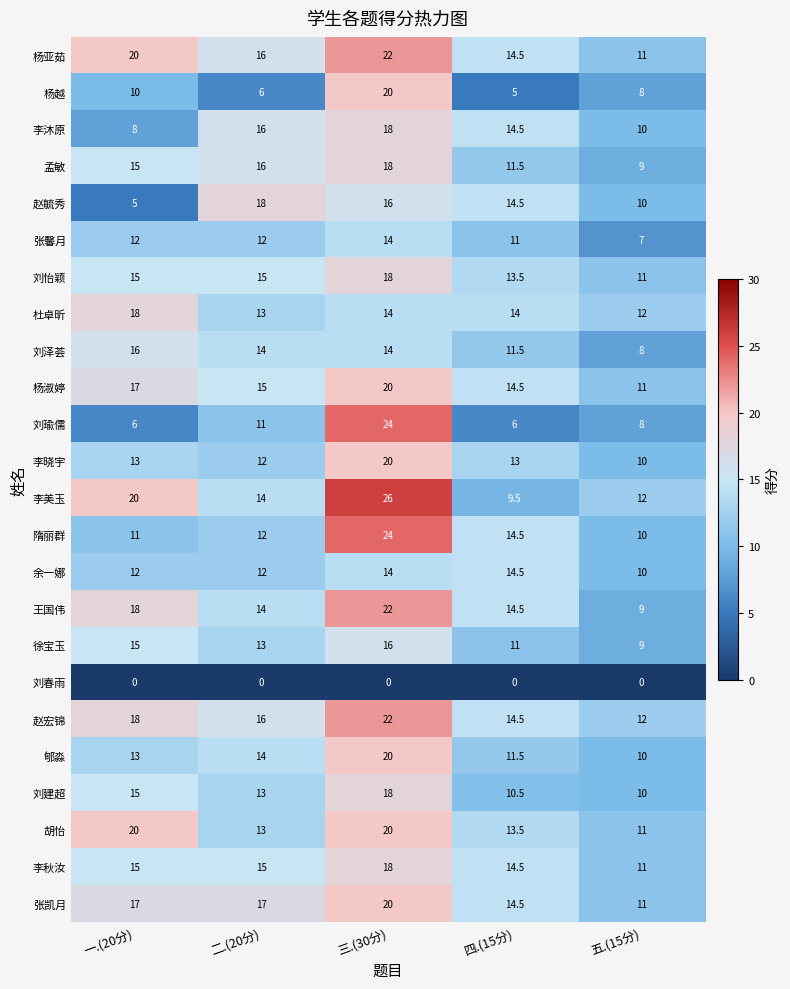

True or false: 隋丽群 has a value of 10.0 at 五.(15分).

True